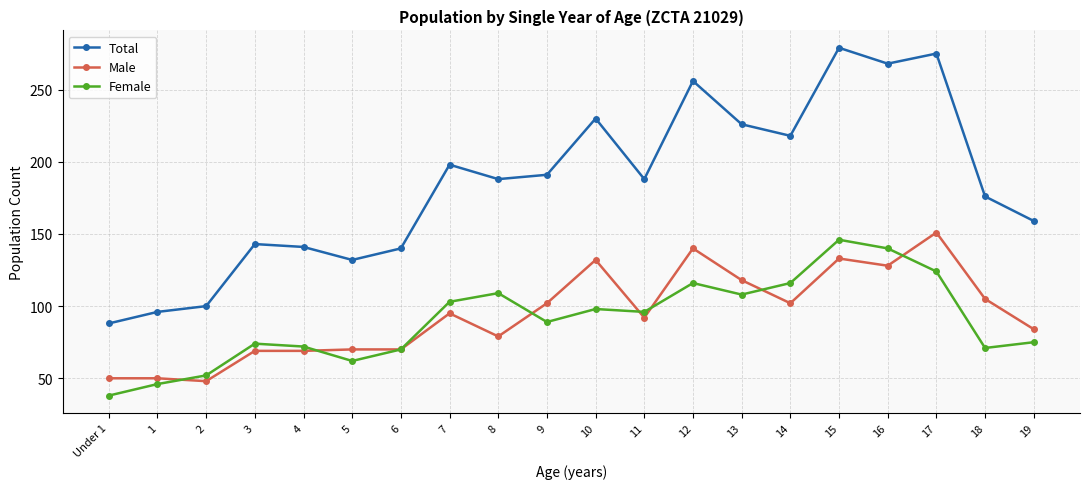

The value of Total at 16 is 480. True or false?

False